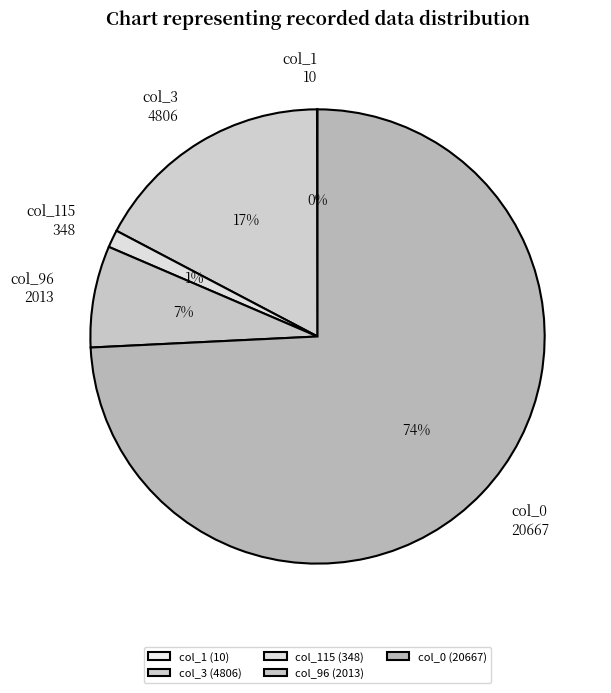

How many slices are in this pie chart?

5